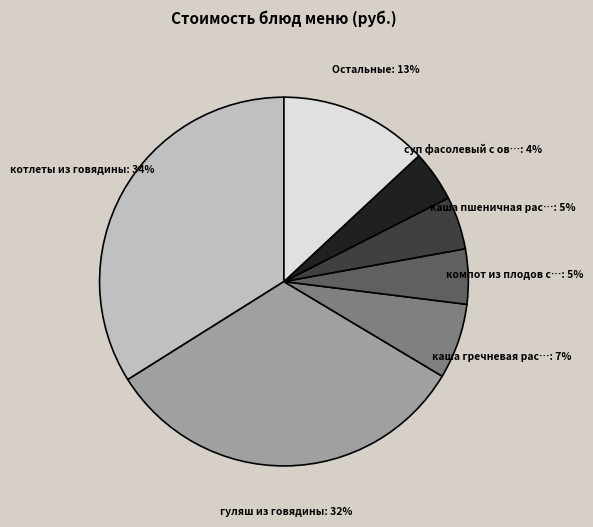

Is there a majority slice in this chart?

No